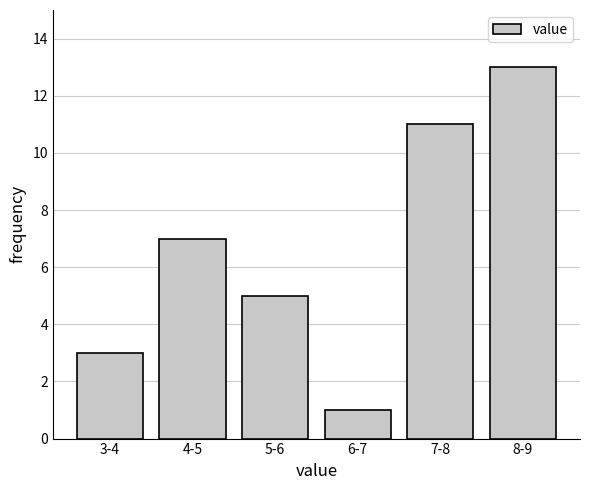

Reading left to right, transcribe all the data shown in this chart.

3	7	5	1	11	13